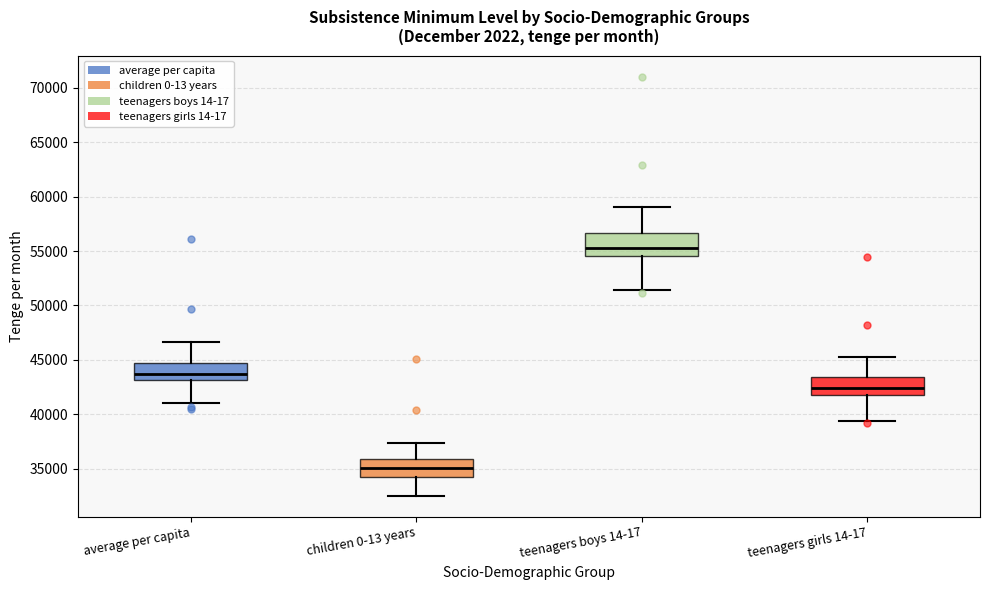

Which box's median line is the lowest?

children 0-13 years